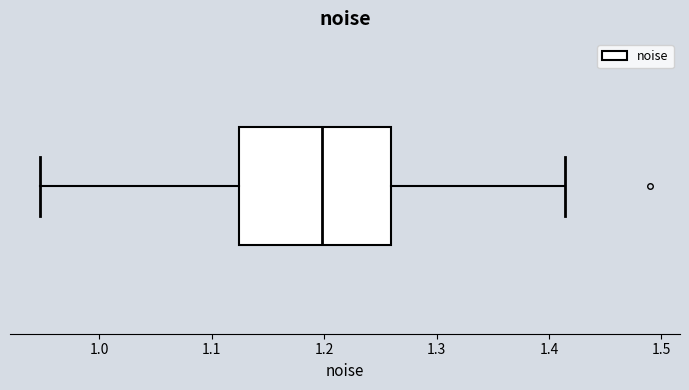

Where does the left whisker of the box end on the x-axis? The values are not printed on the chart, so give them approximately, as read against the axis.

0.95